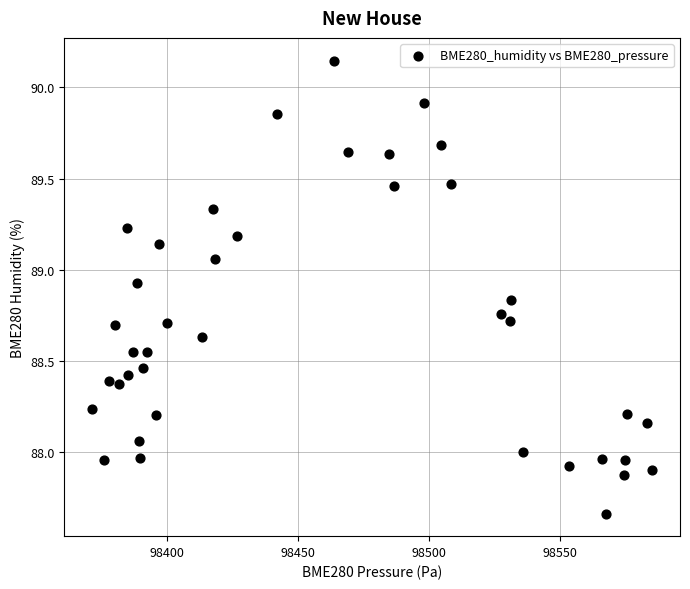

What is the range of Y values (max minus min)?

2.5